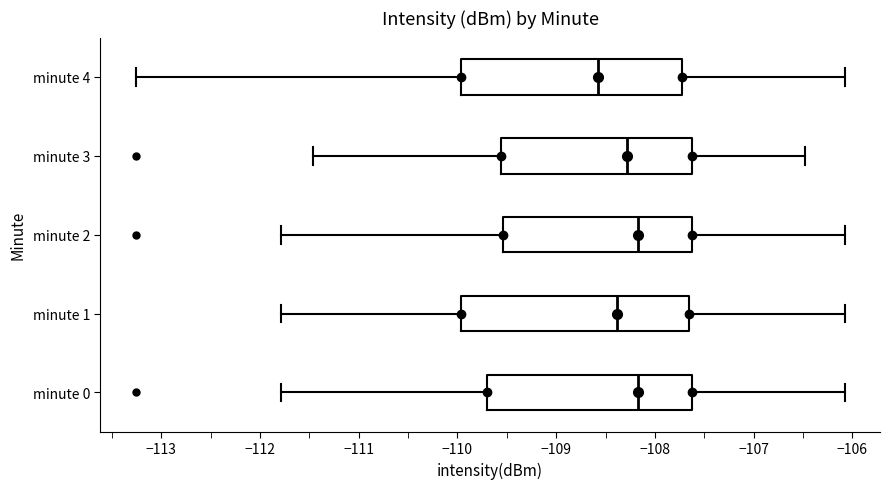

Reading bottom to top, read every box against the x-axis: the position of its median line, the range the box covers, and the ends of its whiskers. The values are not printed on the chart, so give them approximately, as read against the axis.

minute 0: median -108.2, box -109.7 to -107.6, whiskers -111.8 to -106.1
minute 1: median -108.4, box -110.0 to -107.7, whiskers -111.8 to -106.1
minute 2: median -108.2, box -109.5 to -107.6, whiskers -111.8 to -106.1
minute 3: median -108.3, box -109.6 to -107.6, whiskers -111.5 to -106.5
minute 4: median -108.6, box -110.0 to -107.7, whiskers -113.3 to -106.1